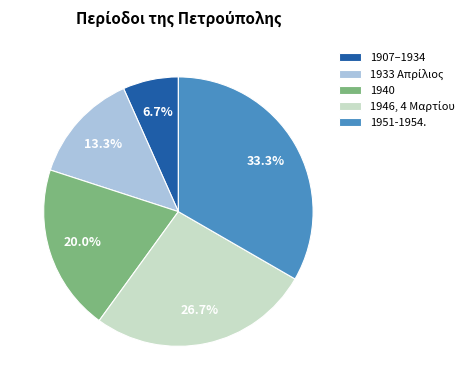

Is there a majority slice in this chart?

No